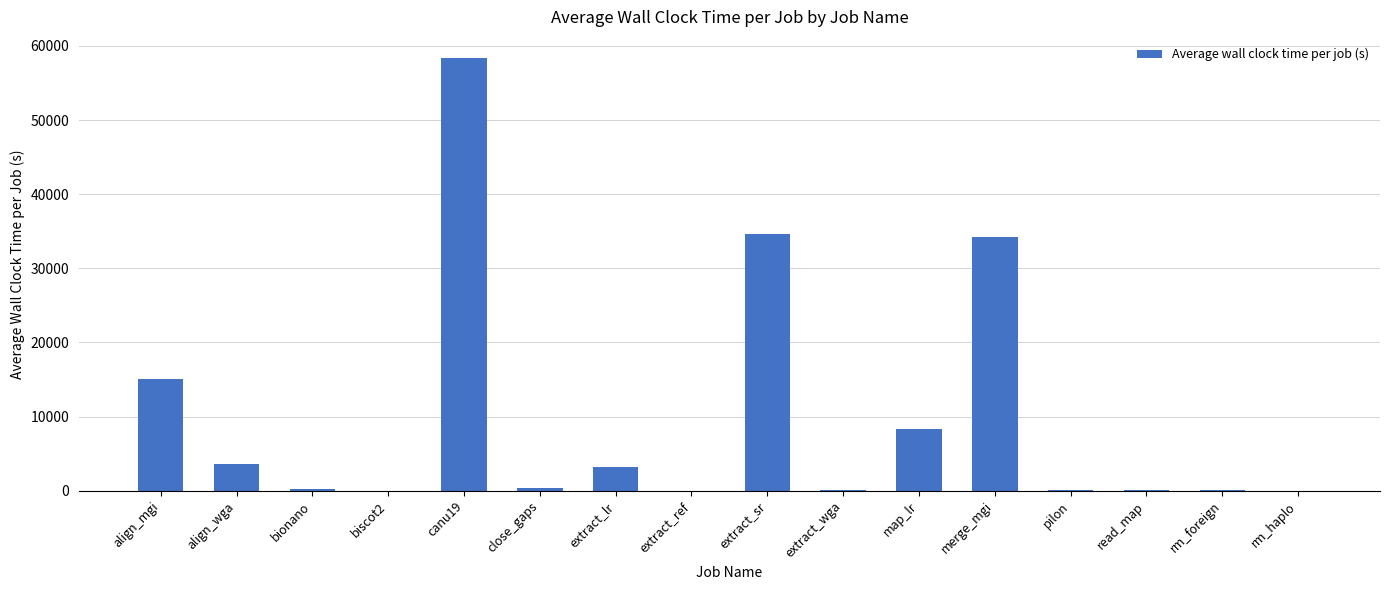

What is the greatest value displayed?

58309.5